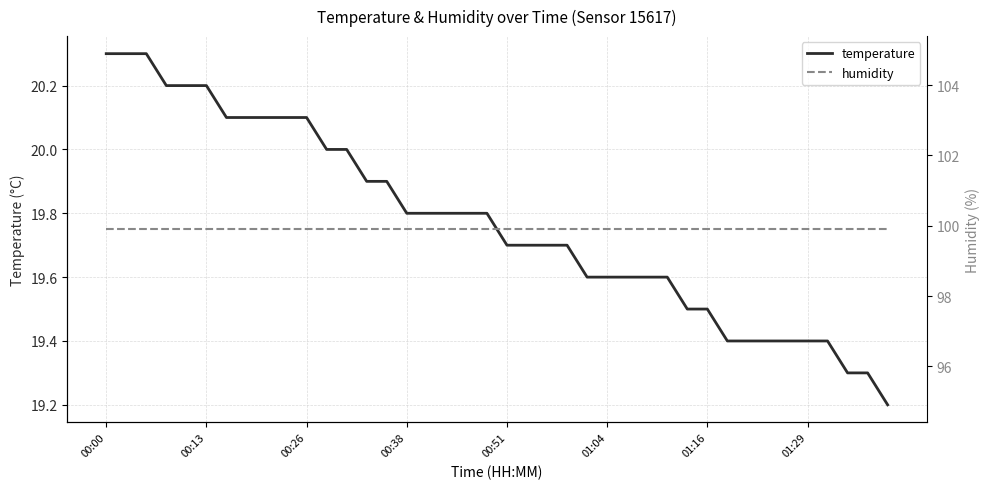

What is the maximum value for temperature?

20.3